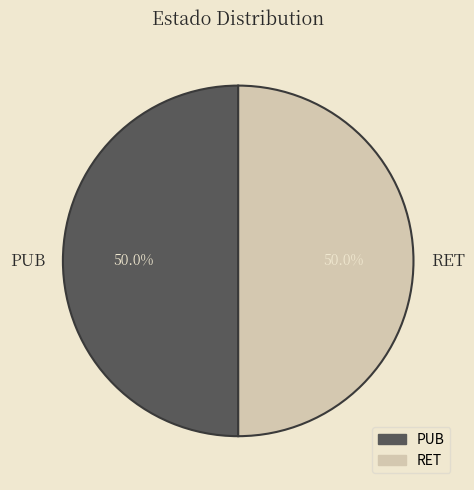

Approximately how many times larger is the value at PUB compared to RET?

1.0